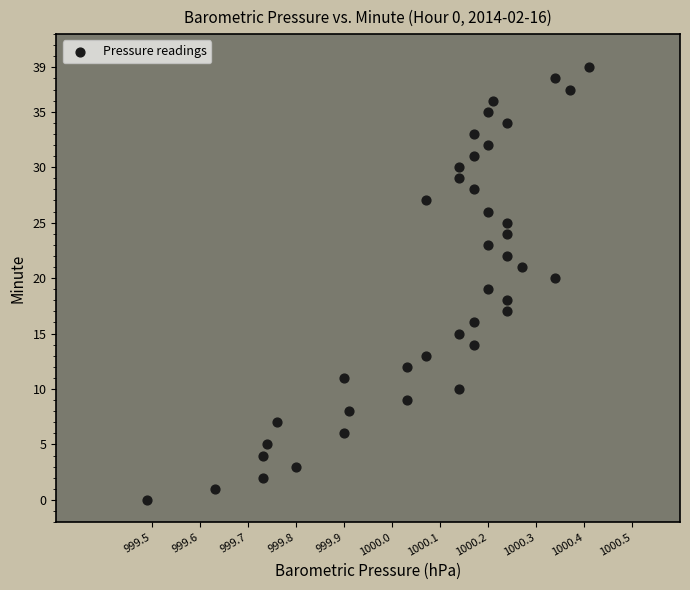

What is the range of Y values (max minus min)?

39